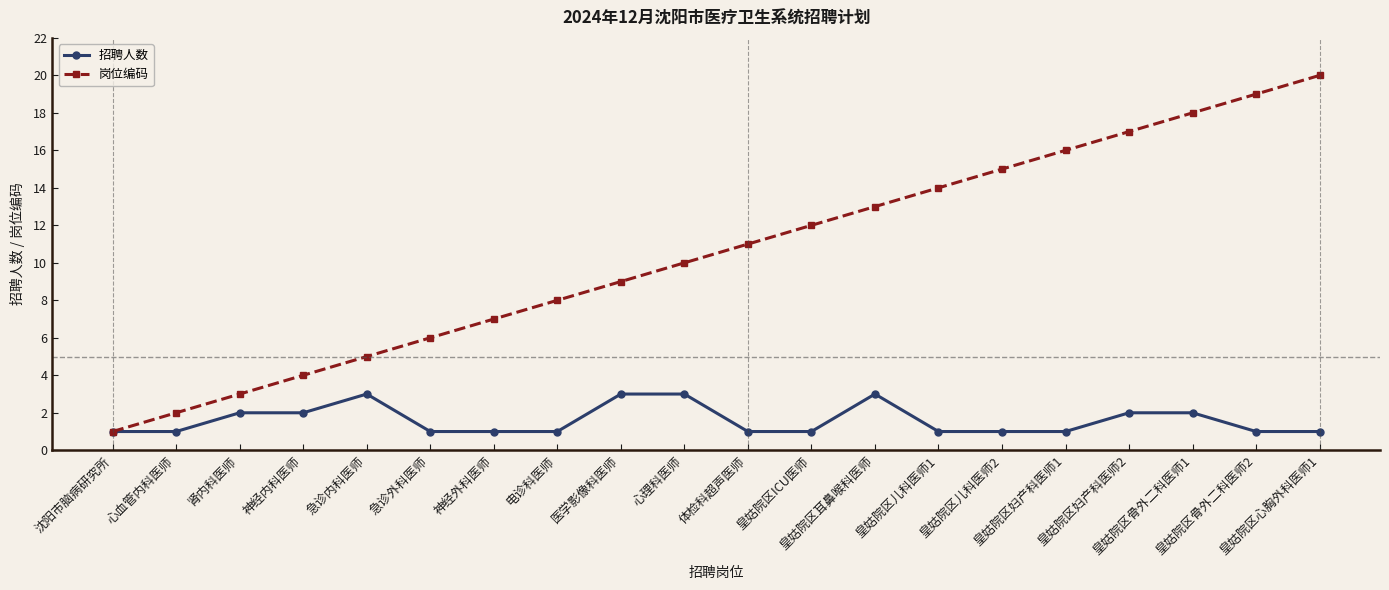

True or false: 招聘人数 has a value of 2 at 神经内科医师.

True